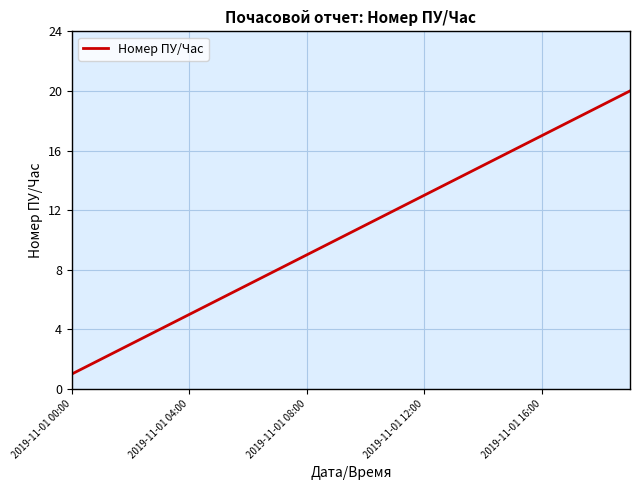

What is the greatest value displayed?

20